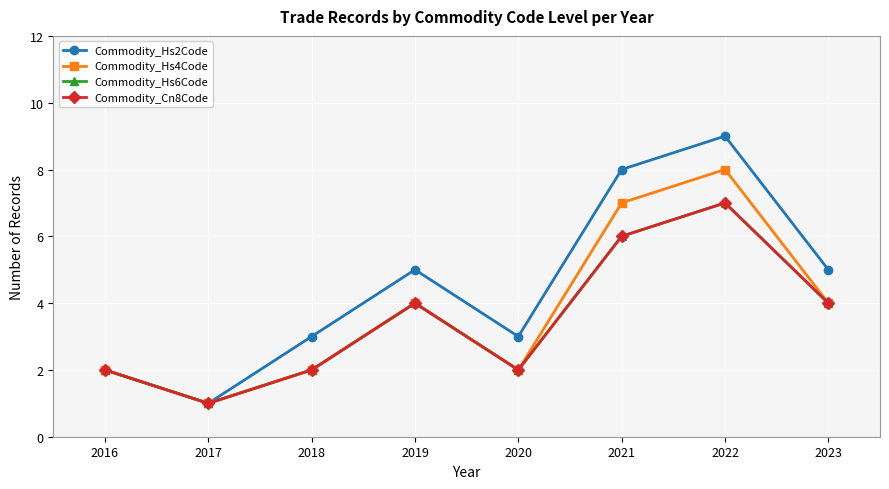

Rank the series by their maximum value, from lowest to highest.

Commodity_Hs6Code, Commodity_Cn8Code, Commodity_Hs4Code, Commodity_Hs2Code